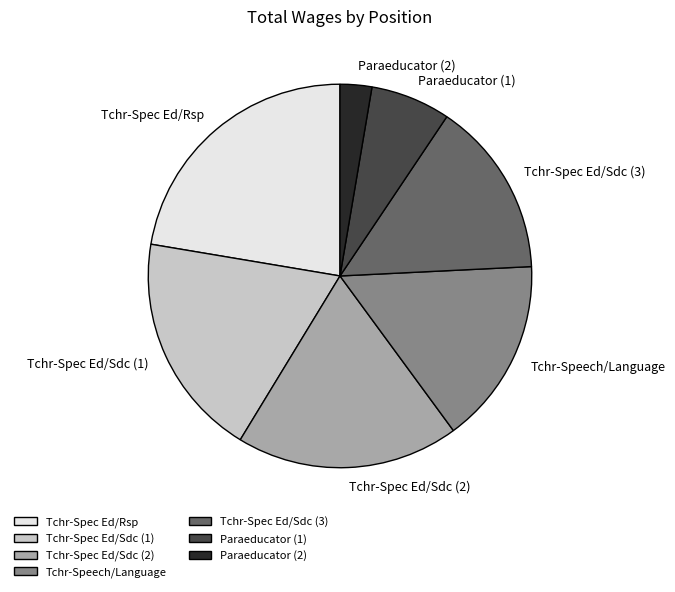

Which category has the smallest portion of the pie?

Paraeducator (2)